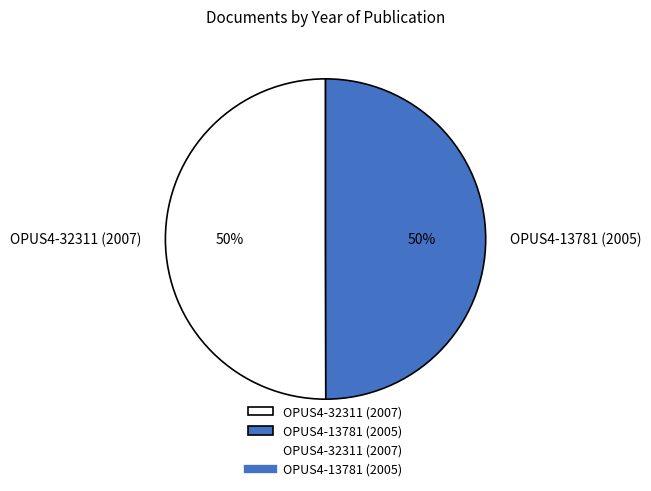

To the nearest percent, what is the average slice percentage?

50%